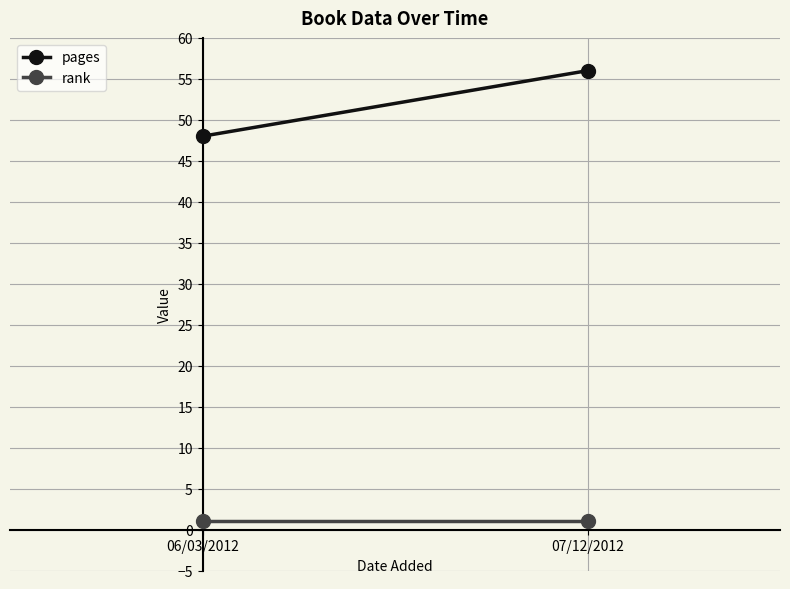

Rank the series by their maximum value, from lowest to highest.

rank, pages